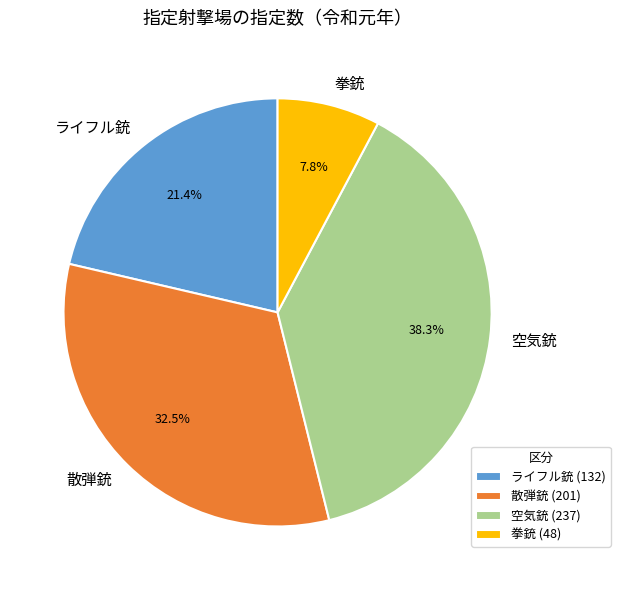

How many segments does this pie chart have?

4